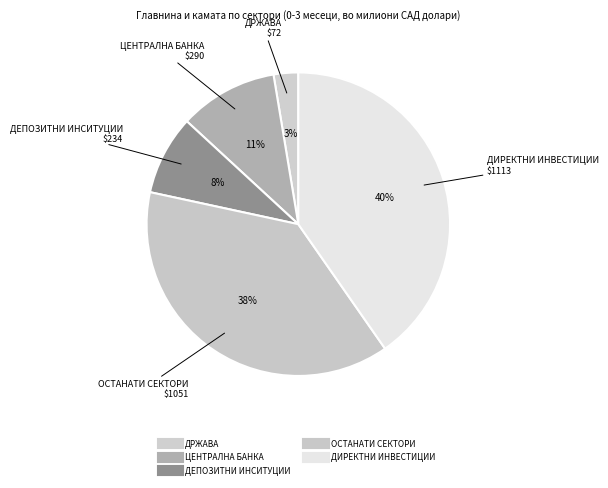

Is ДЕПОЗИТНИ ИНСИТУЦИИ the majority of the pie?

No